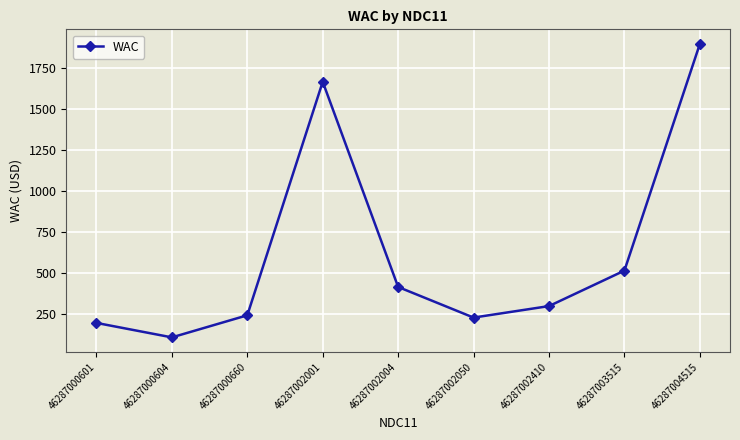

At which label does the data first exceed 299?

46287002001